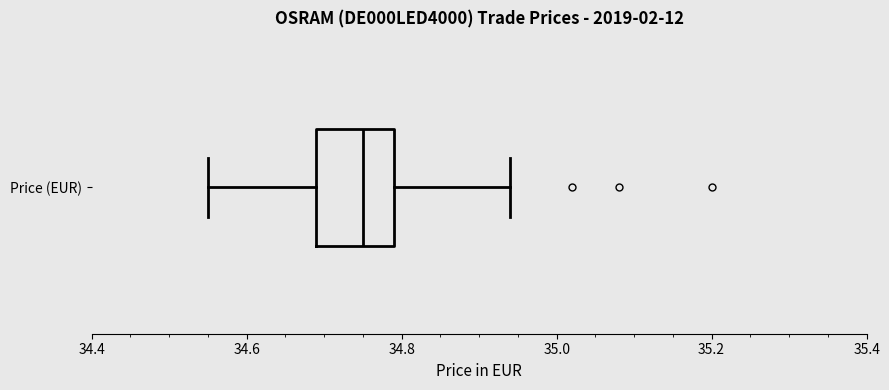

Transcribe this box plot: give where the median line is, the range the box spans, and where the two whiskers end, as read against the x-axis. The values are not printed on the chart, so give them approximately, as read against the axis.

median 34.76, box 34.70 to 34.80, whiskers 34.56 to 34.94